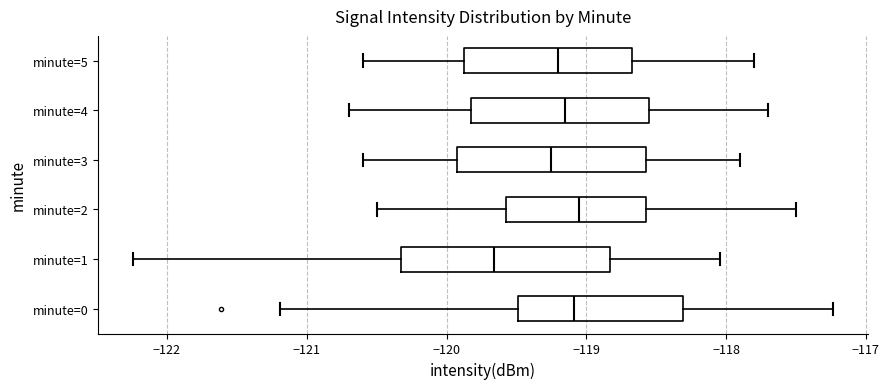

Comparing the boxes themselves (not the whiskers), which one is the widest?

minute=1